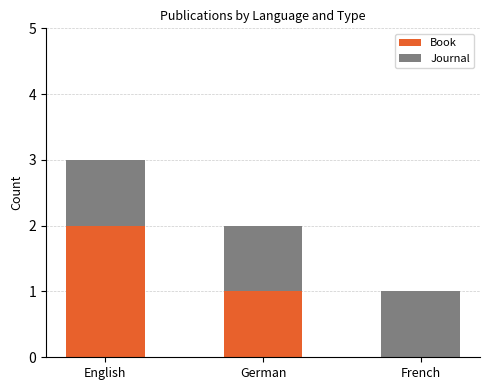

Are the bars grouped side by side (vs. stacked)?

No